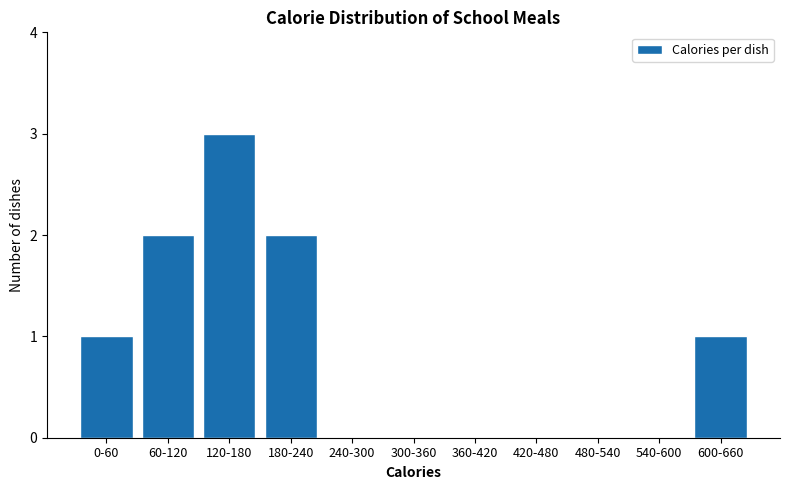

Reading right to left, what are all the values shown in this chart?

600-660=1	540-600=0	480-540=0	420-480=0	360-420=0	300-360=0	240-300=0	180-240=2	120-180=3	60-120=2	0-60=1